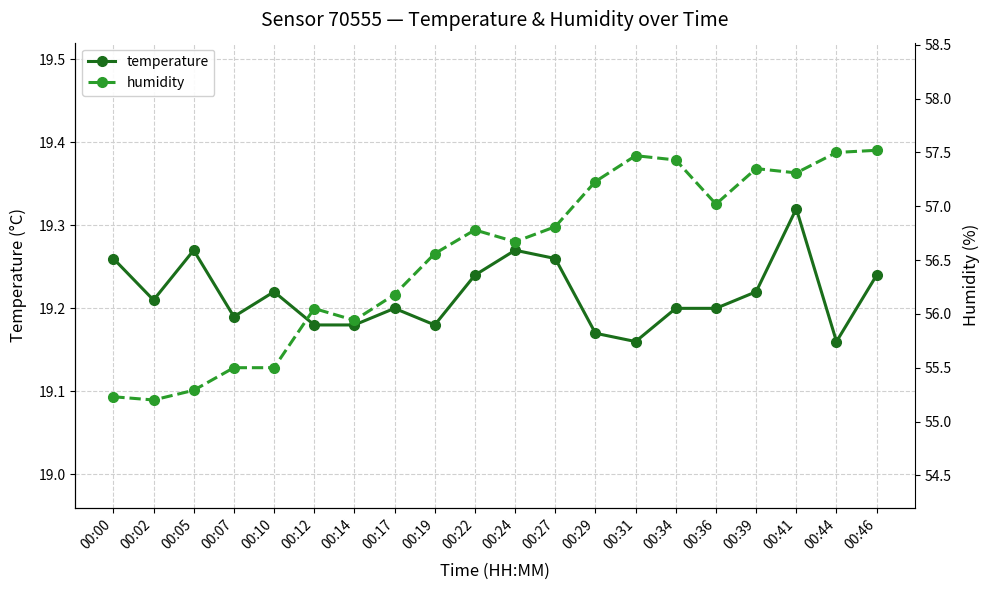

Rank the series by their maximum value, from highest to lowest.

humidity, temperature